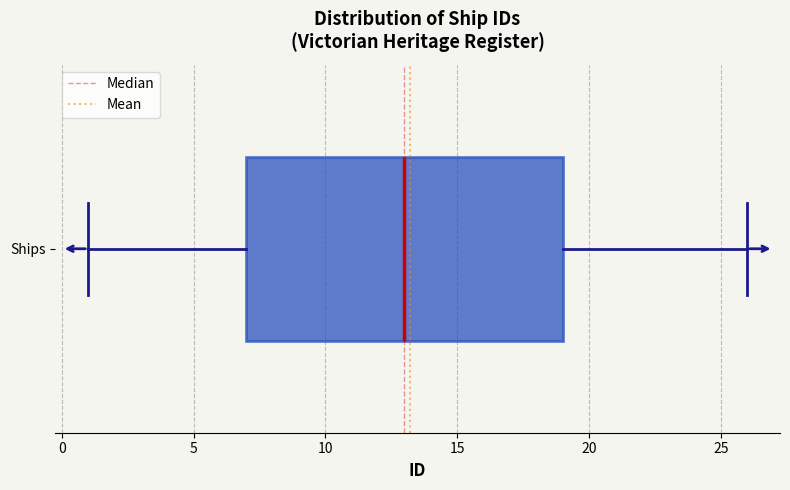

Transcribe this box plot: give where the median line is, the range the box spans, and where the two whiskers end, as read against the x-axis. The values are not printed on the chart, so give them approximately, as read against the axis.

median 13, box 7 to 19, whiskers 1 to 26